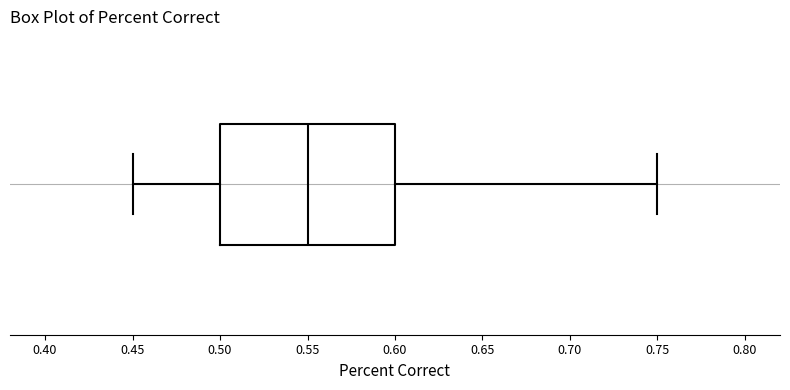

Where does the median line of the box sit on the x-axis? The values are not printed on the chart, so give them approximately, as read against the axis.

0.55